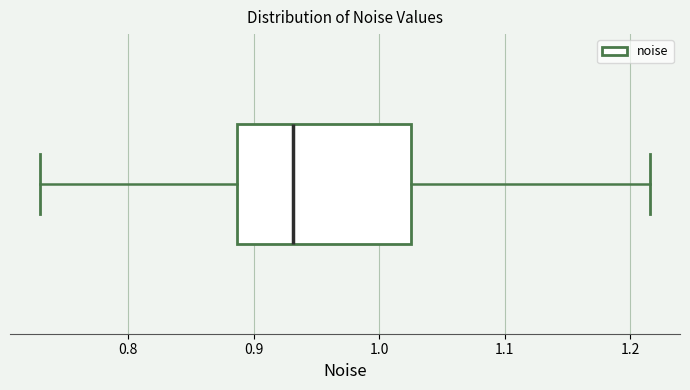

Read this box plot against the x-axis: the position of the median line, the range covered by the box, and the ends of both whiskers. The values are not printed on the chart, so give them approximately, as read against the axis.

median 0.93, box 0.89 to 1.03, whiskers 0.73 to 1.22